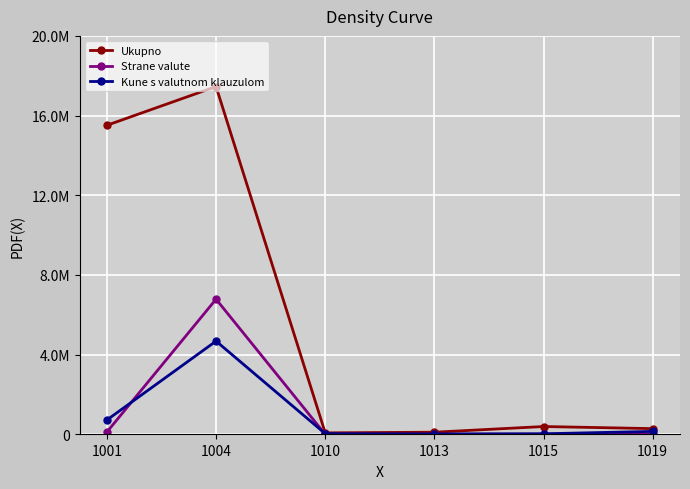

Where is Ukupno nearest to the value 8764593?

1001